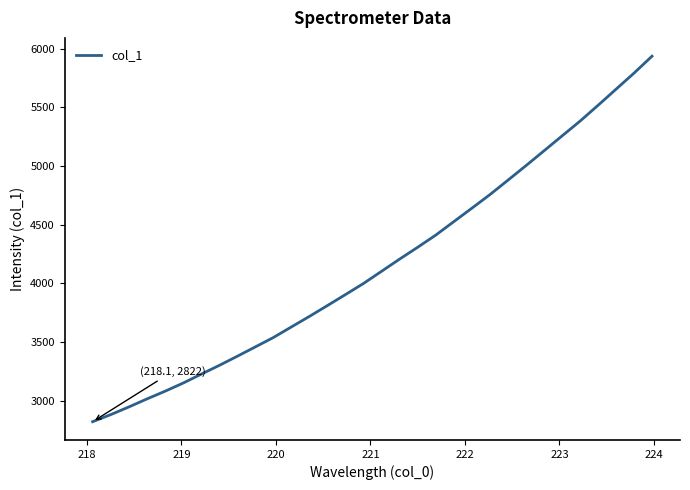

What is the greatest value displayed?

5936.7